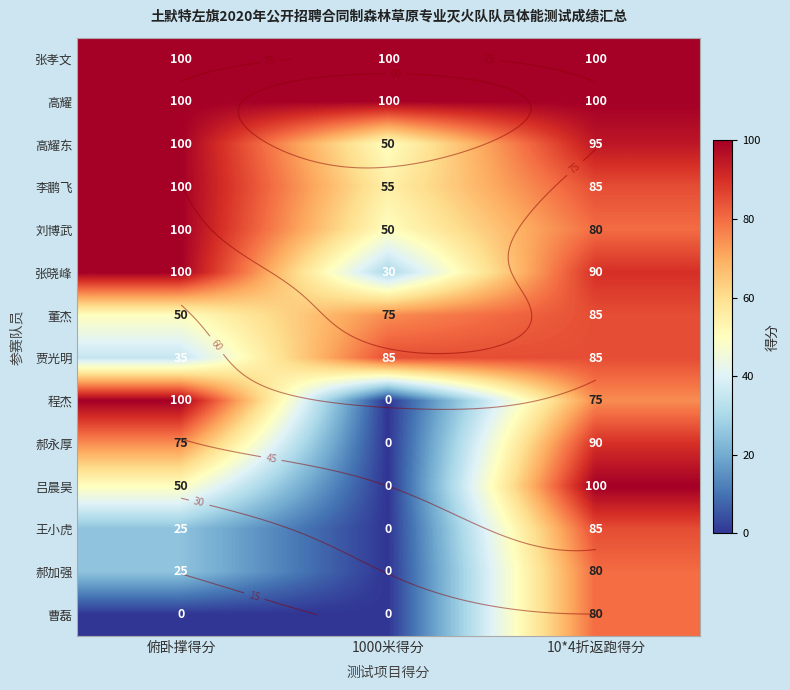

What is the sum of all 高耀东 values?

245